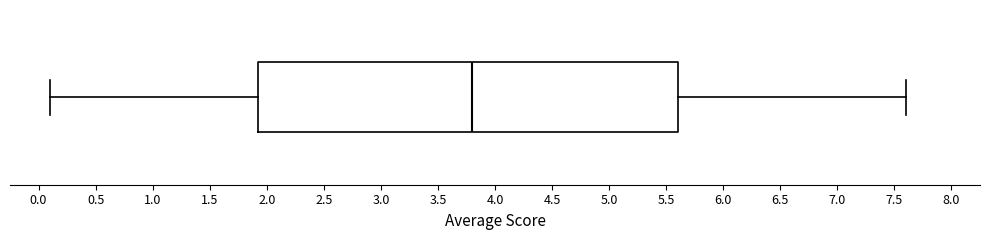

Transcribe this box plot: give where the median line is, the range the box spans, and where the two whiskers end, as read against the x-axis. The values are not printed on the chart, so give them approximately, as read against the axis.

median 3.80, box 1.95 to 5.60, whiskers 0.10 to 7.60